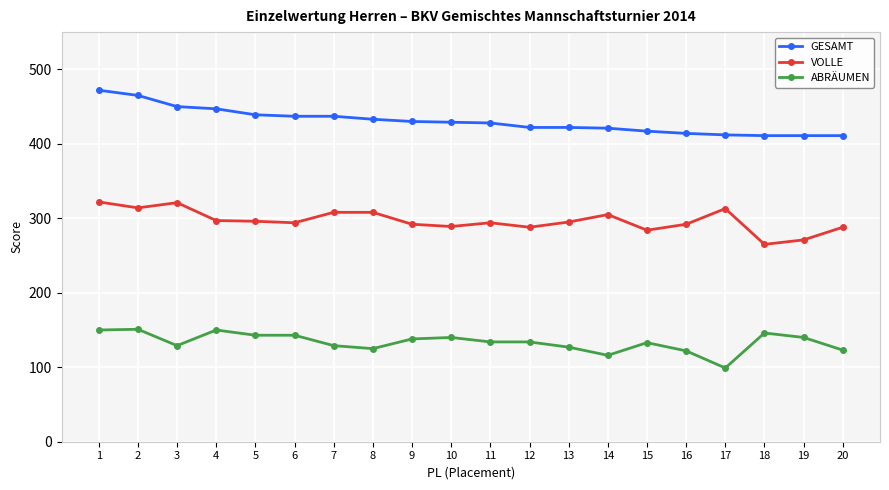

True or false: ABRÄUMEN and VOLLE cross at least once.

False